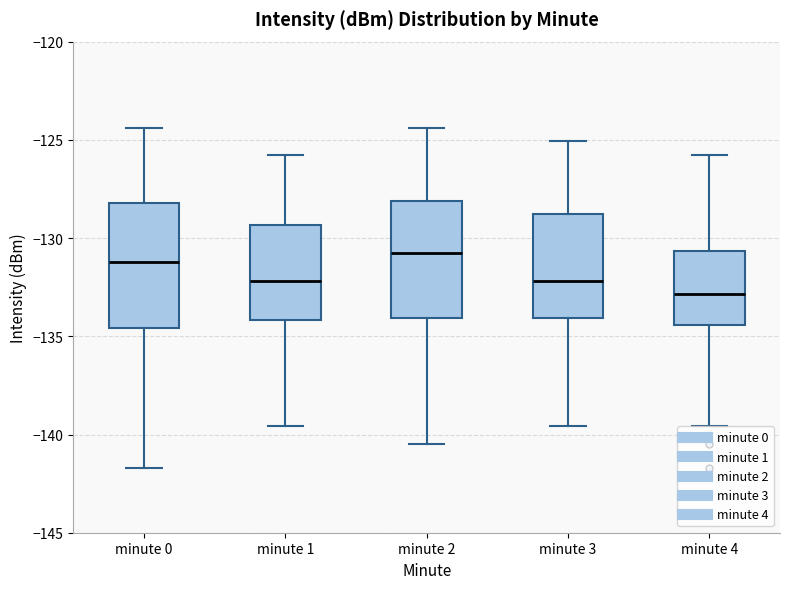

Reading left to right, transcribe this box plot: for each box, give where its median line is, the range the box spans, and where its two whiskers end, as read against the y-axis. The values are not printed on the chart, so give them approximately, as read against the axis.

minute 0: median -131.0, box -134.5 to -128.0, whiskers -141.5 to -124.5
minute 1: median -132.0, box -134.0 to -129.5, whiskers -139.5 to -126.0
minute 2: median -131.0, box -134.0 to -128.0, whiskers -140.5 to -124.5
minute 3: median -132.0, box -134.0 to -129.0, whiskers -139.5 to -125.0
minute 4: median -133.0, box -134.5 to -130.5, whiskers -139.5 to -126.0